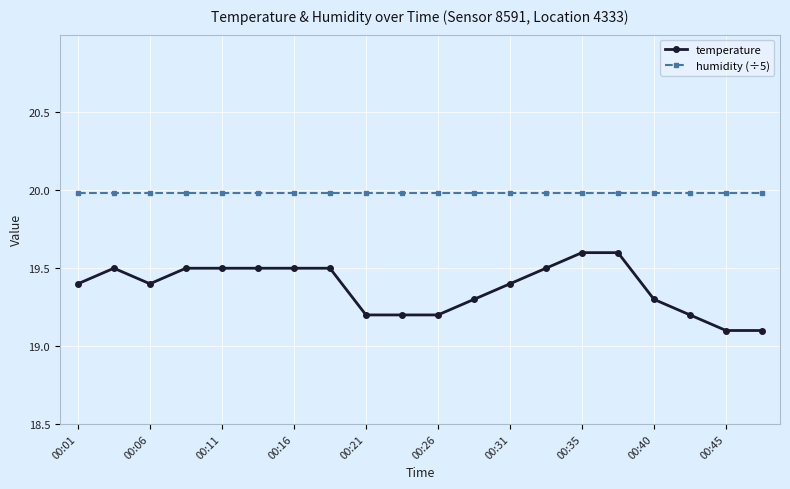

What is the minimum value shown in the chart?

19.1